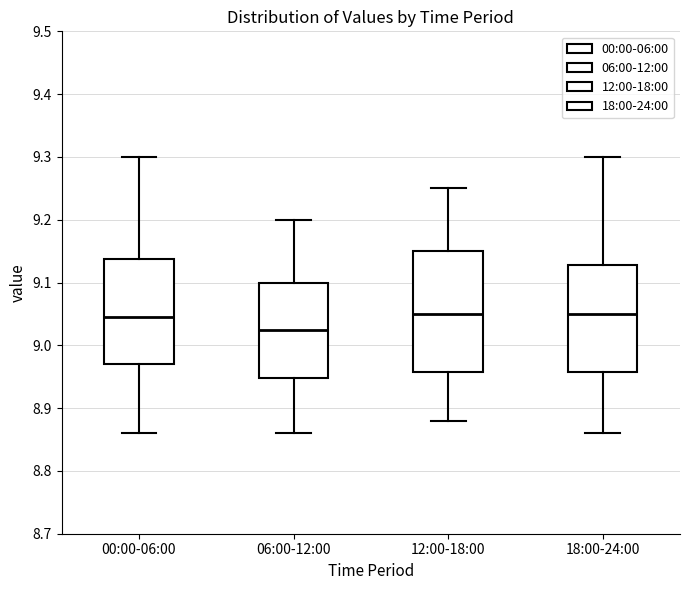

Where does the median line of the box for 12:00-18:00 sit on the y-axis? The values are not printed on the chart, so give them approximately, as read against the axis.

9.05